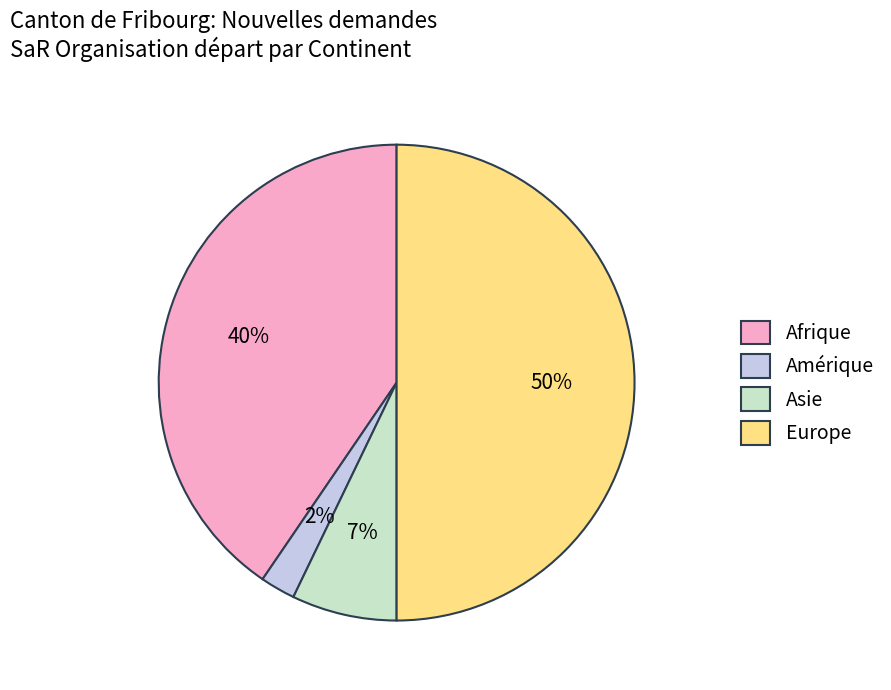

Is the sum of Afrique and Amérique greater than half?

No